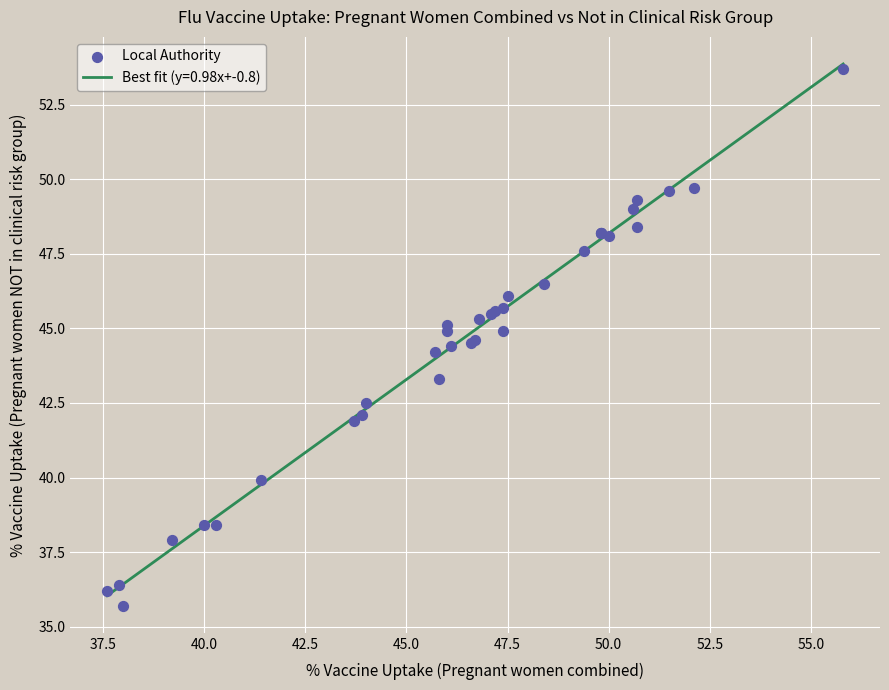

What Y value in the scatter plot is closest to 44?

44.2